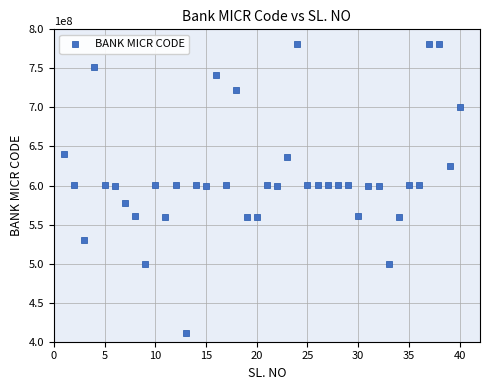

What is the range of Y values (max minus min)?

370609004